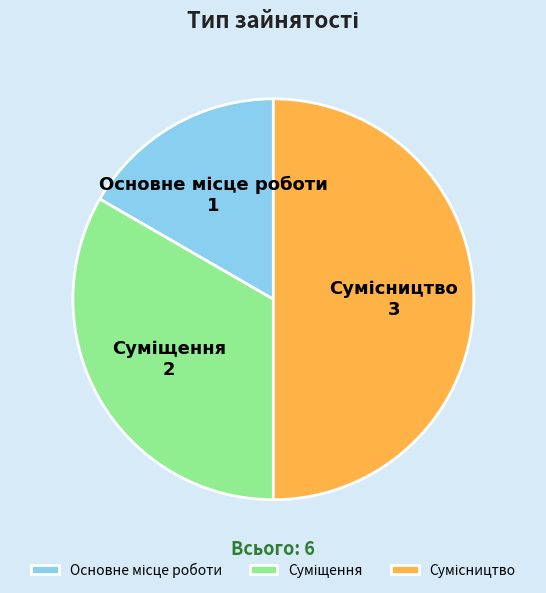

To the nearest percent, what is the combined percentage of Сумісництво and Основне місце роботи?

67%